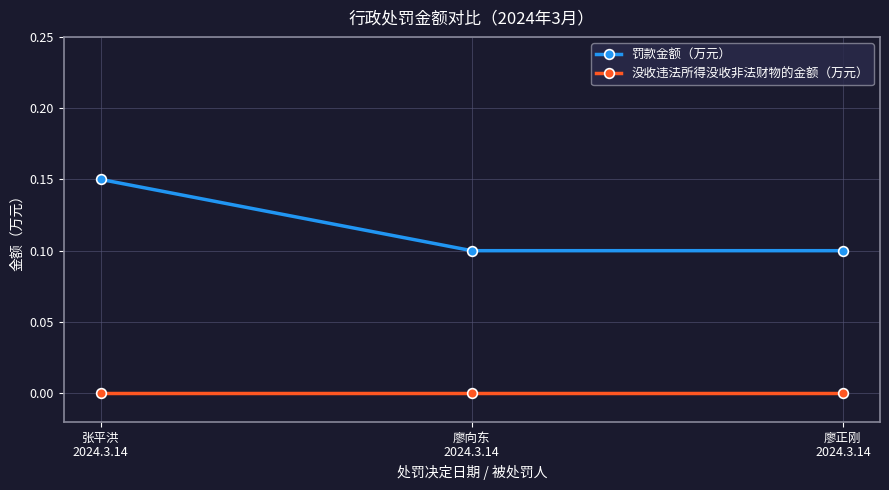

Which series has the largest total across all categories?

罚款金额（万元）